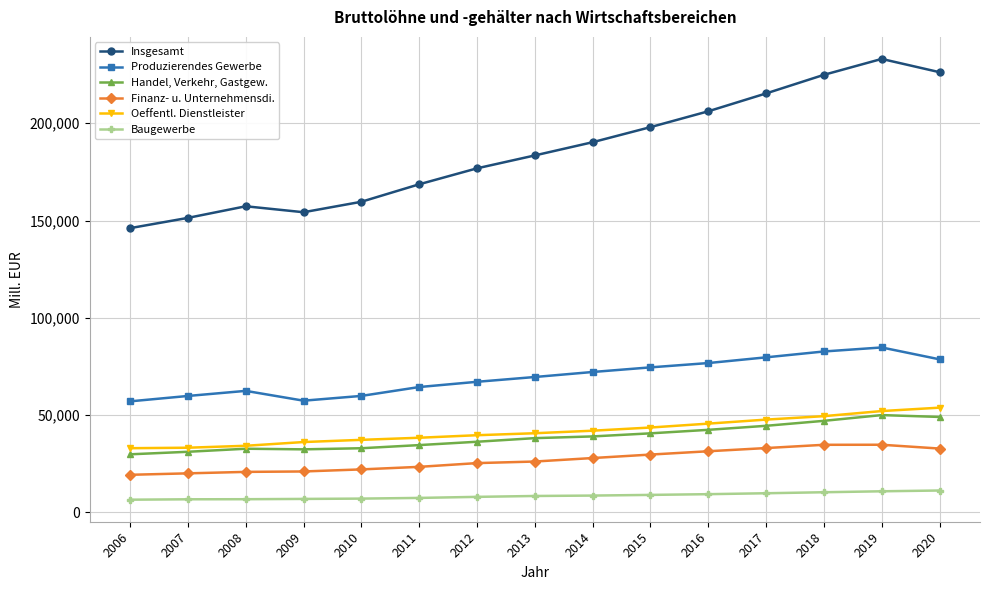

The value of Insgesamt at 2012 is 115844.5. True or false?

False